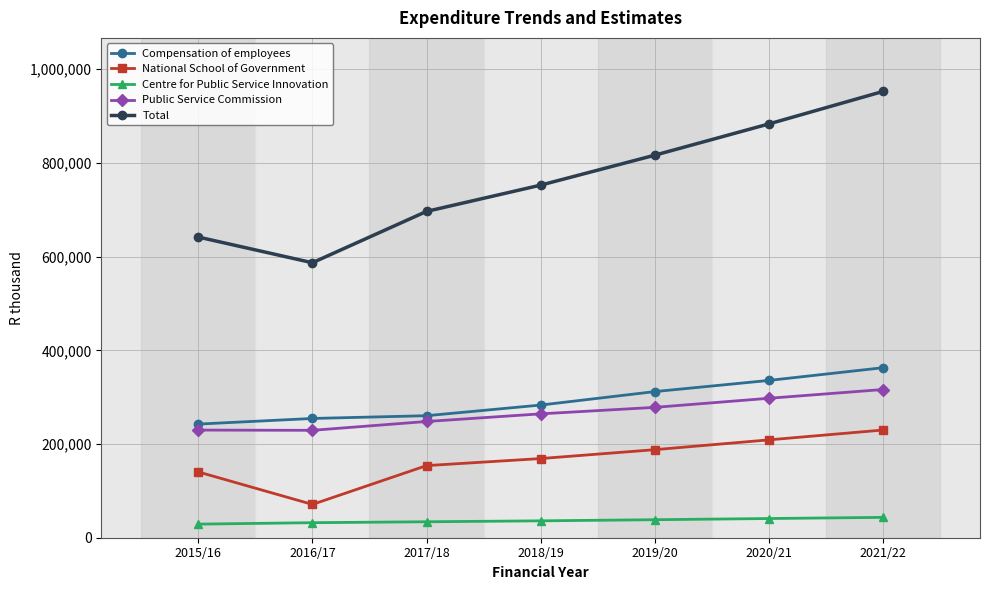

How many lines are shown in the chart?

5